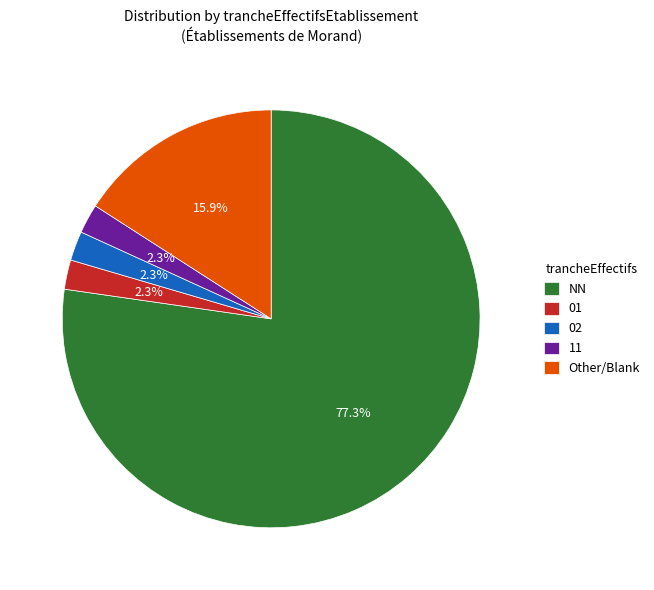

To the nearest percent, what is the combined percentage of NN and 11?

80%